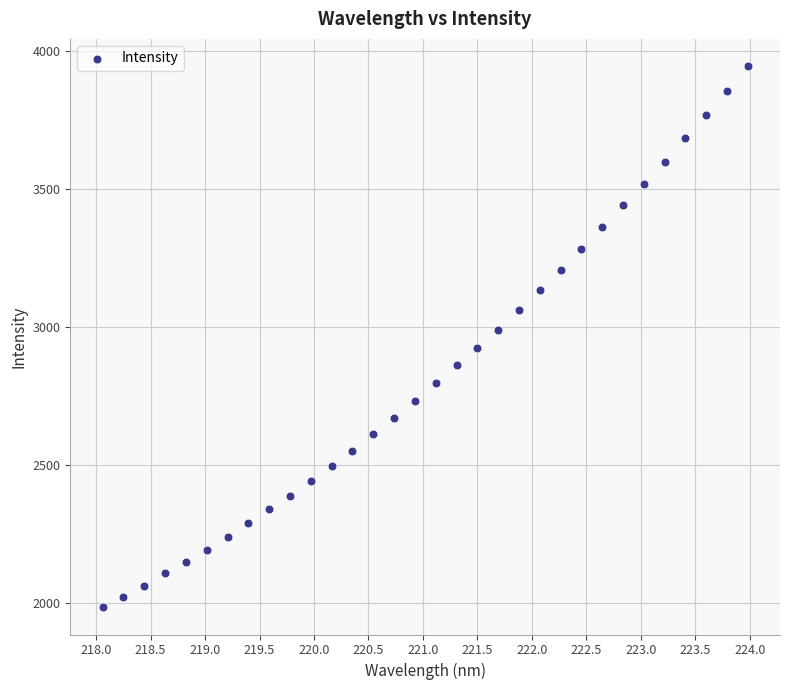

What is the range of X values (max minus min)?

5.9